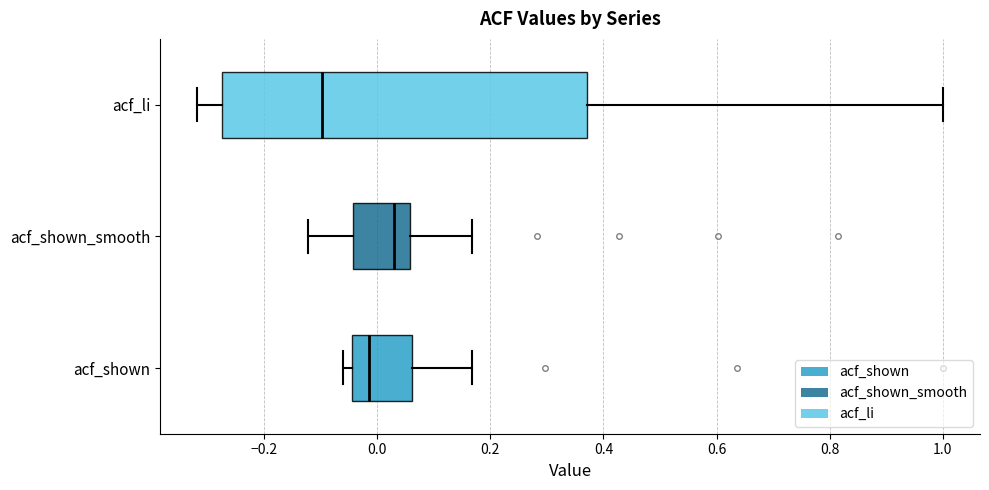

Comparing the boxes themselves (not the whiskers), which one is the widest?

acf_li